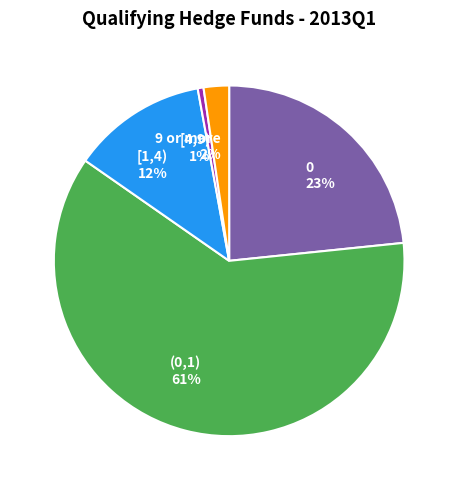

To the nearest percent, what is the average slice percentage?

20%